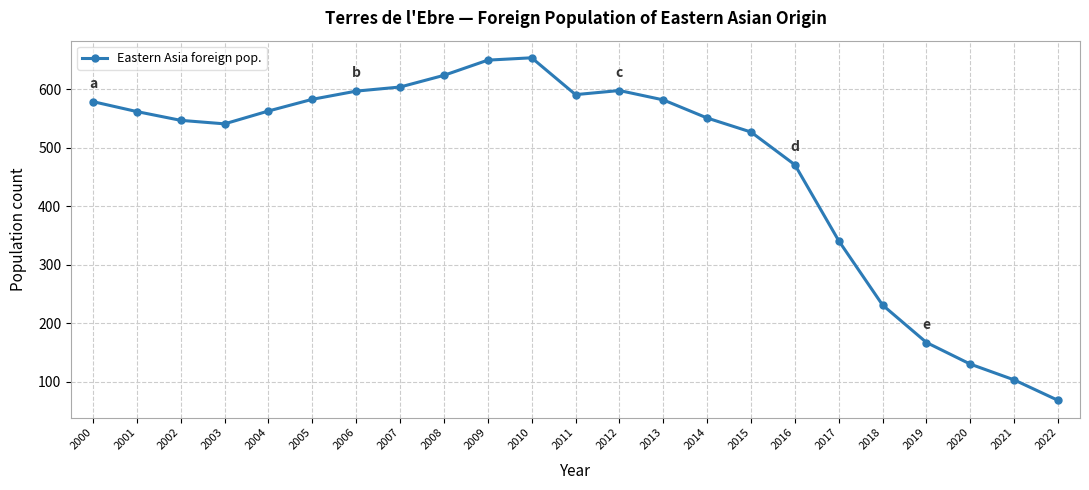

What value does the data have at 2017, to the nearest 50?

350